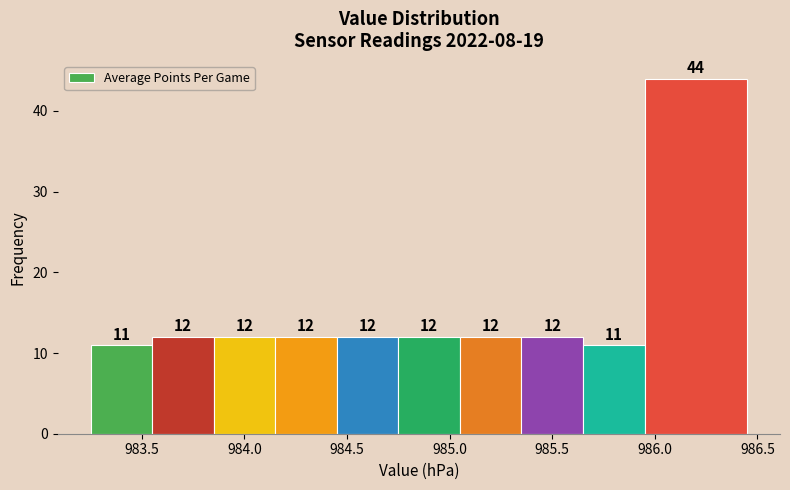

Reading left to right, list every bar in this chart as the range it spans on the x-axis followed by its height.

983.25 to 983.55: 11
983.55 to 983.85: 12
983.85 to 984.15: 12
984.15 to 984.45: 12
984.45 to 984.75: 12
984.75 to 985.05: 12
985.05 to 985.35: 12
985.35 to 985.65: 12
985.65 to 985.95: 11
985.95 to 986.45: 44